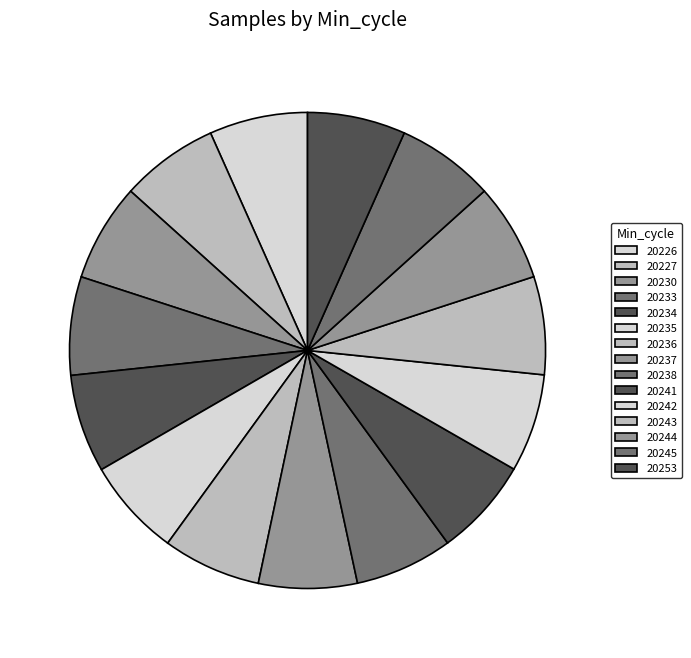

Approximately how many times larger is the value at 20234 compared to 20226?

1.0